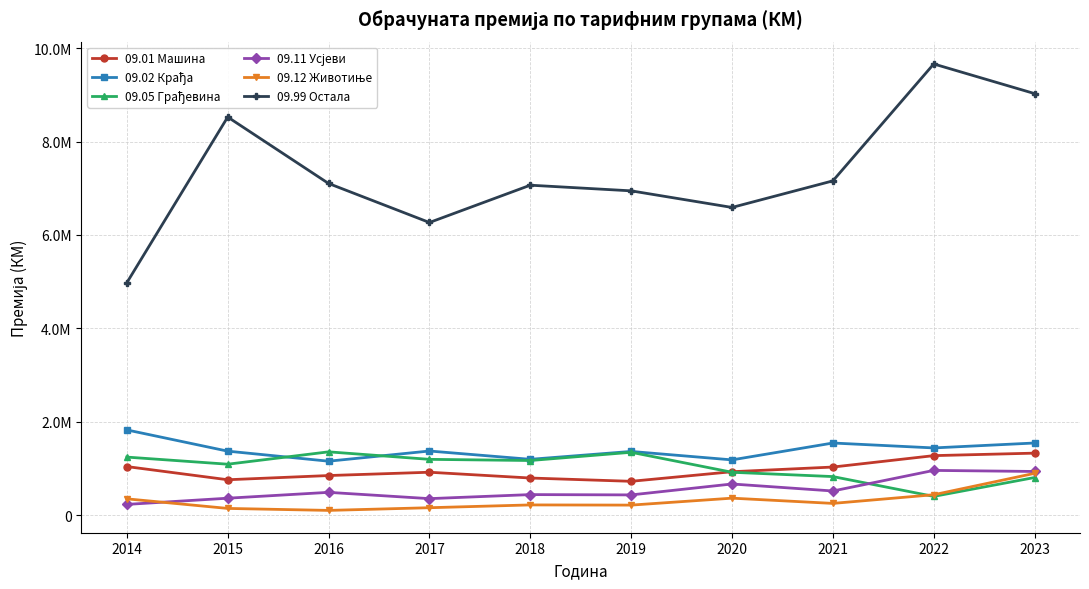

At which category is the sum across all series the highest?

2023